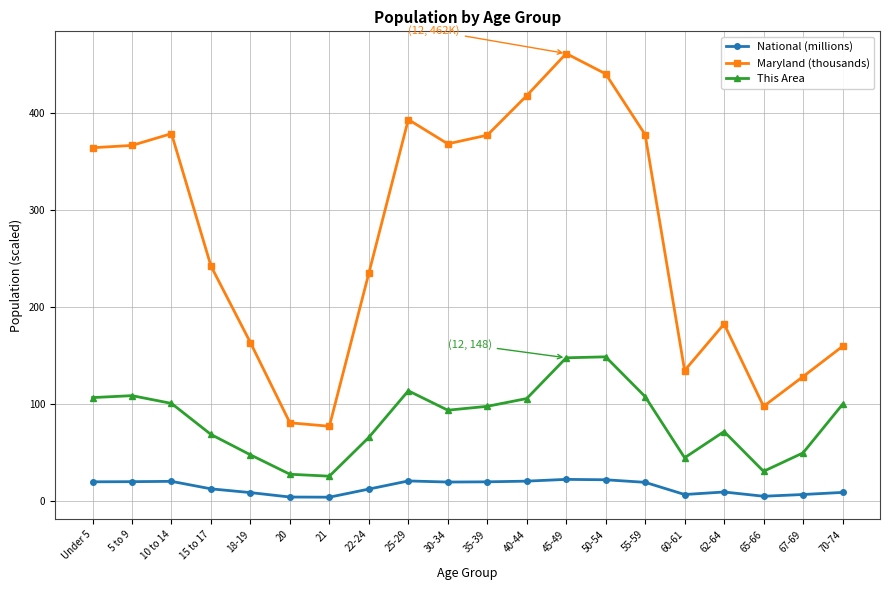

What is the average value of the Maryland (thousands) series?

272.6